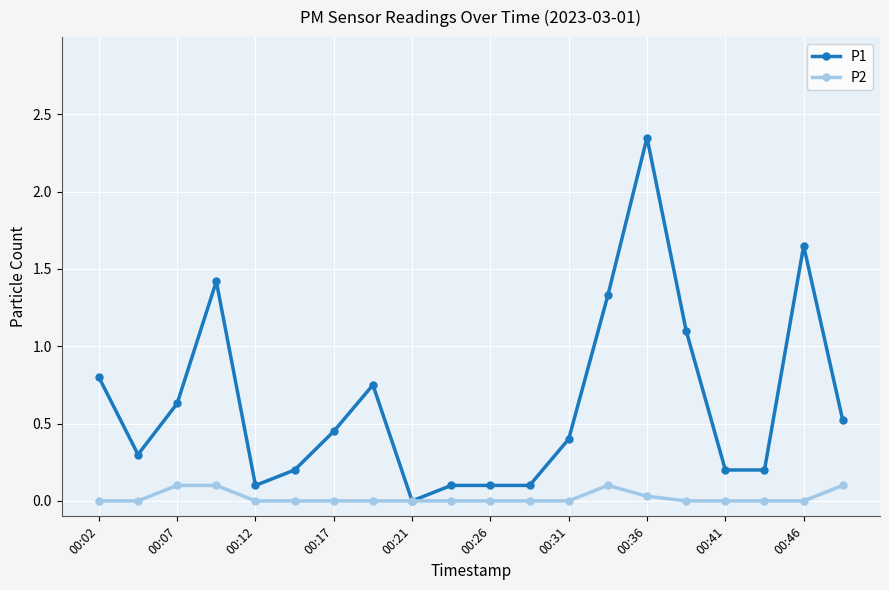

Rank the series by their average value, from highest to lowest.

P1, P2